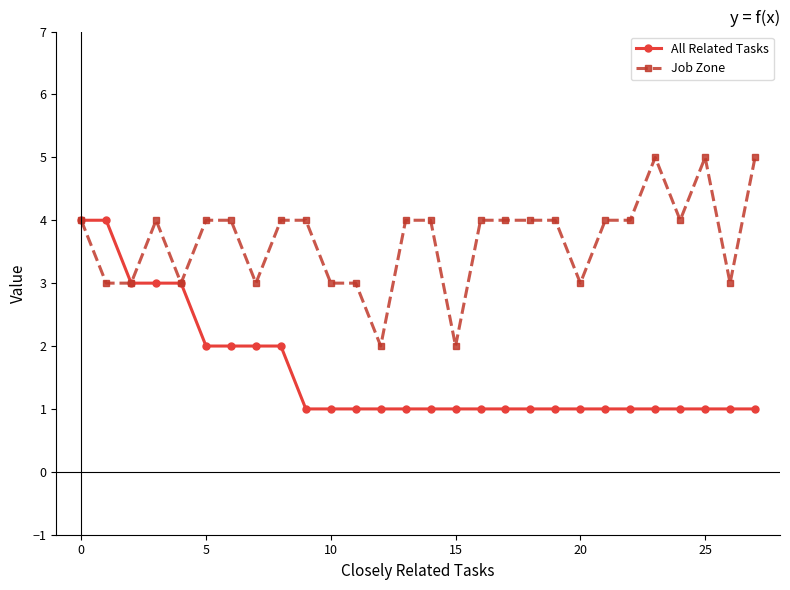

What is the value of the Job Zone point at the 20th from the left?

4